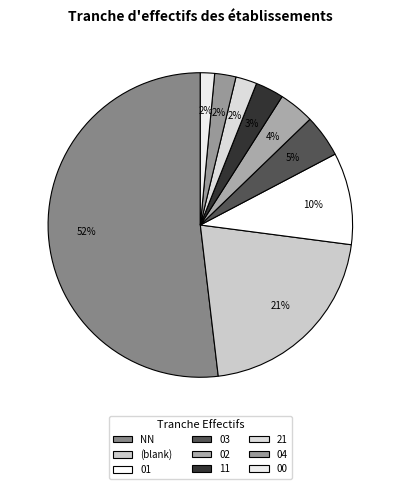

Does 04 account for over 50% of the chart?

No